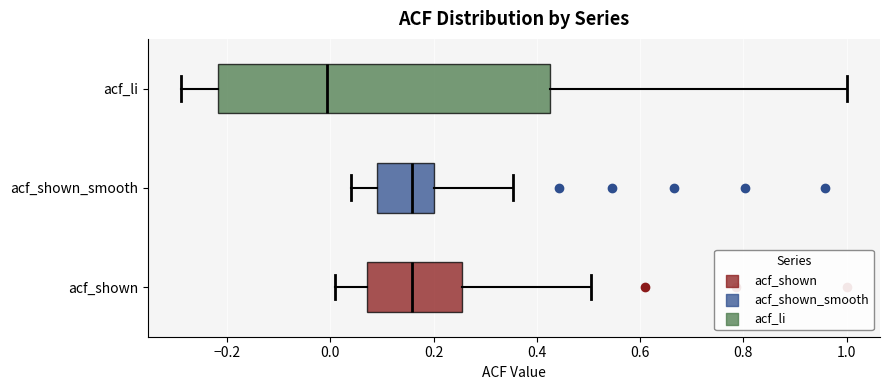

Where is the right edge of the box for acf_li on the x-axis? The values are not printed on the chart, so give them approximately, as read against the axis.

0.42